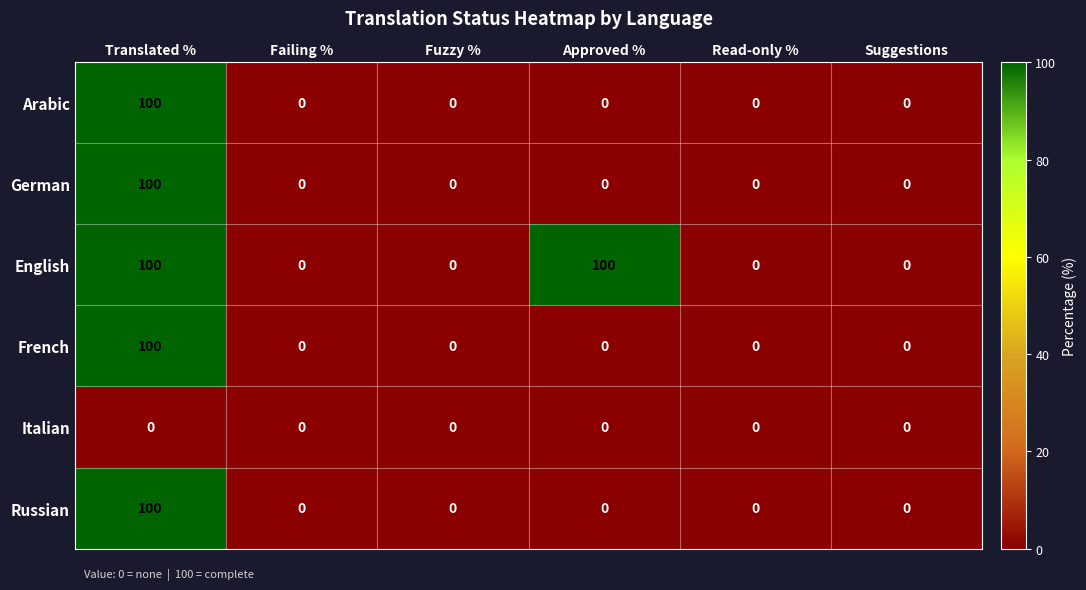

What is the total value across all series at Approved %?

100